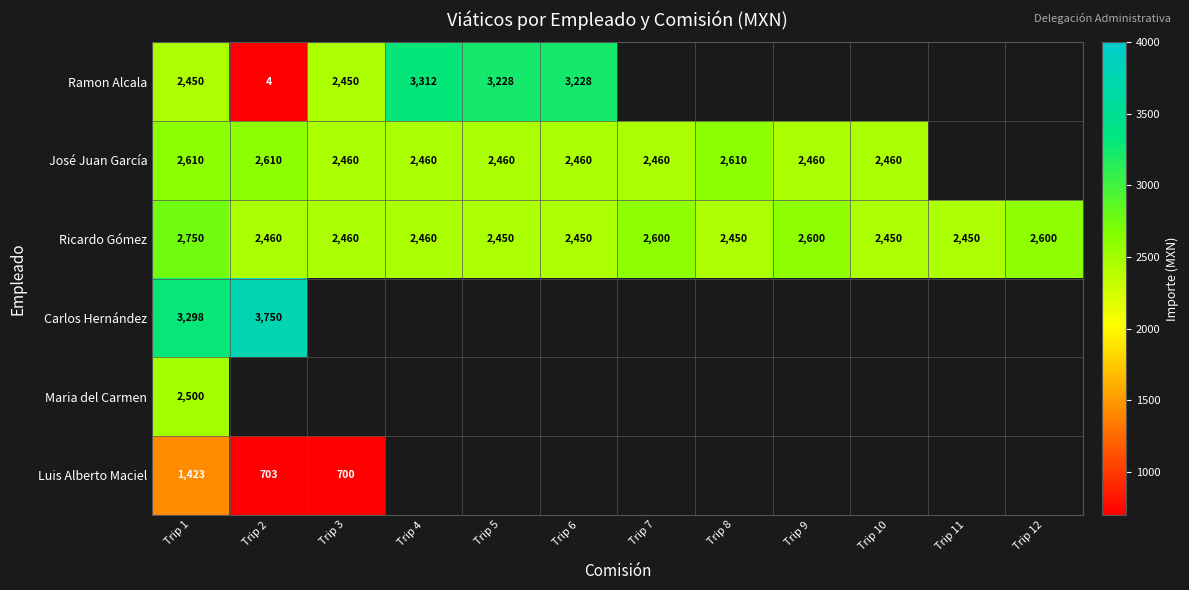

The Ricardo Gómez series shows 1674 at Trip 4. True or false?

False